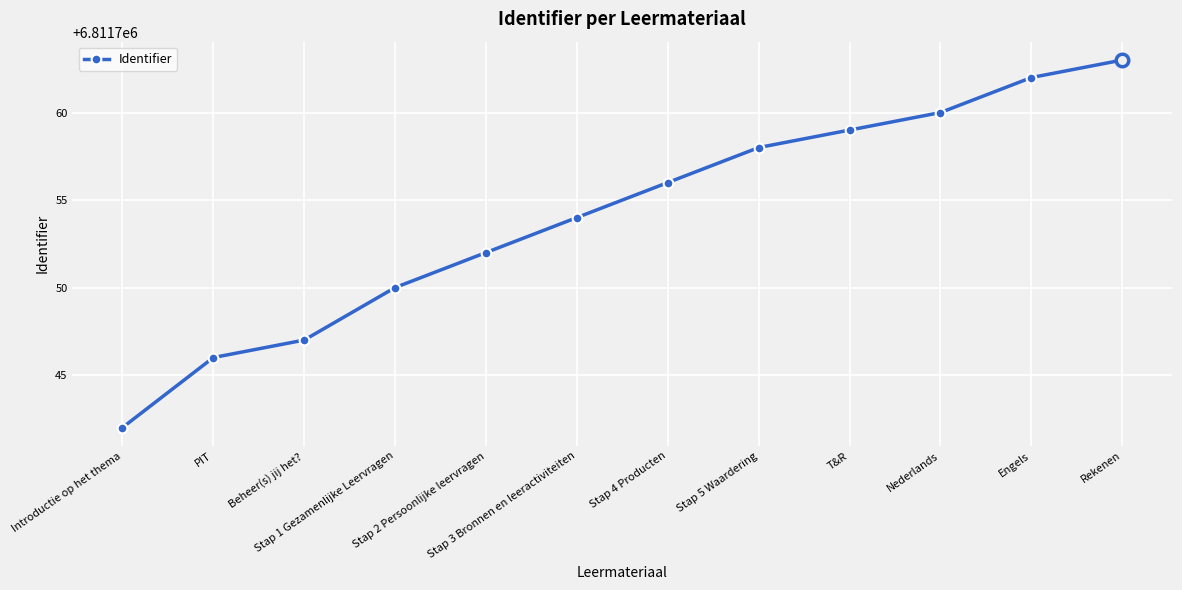

True or false: the data has more than 1 interior local peaks.

False